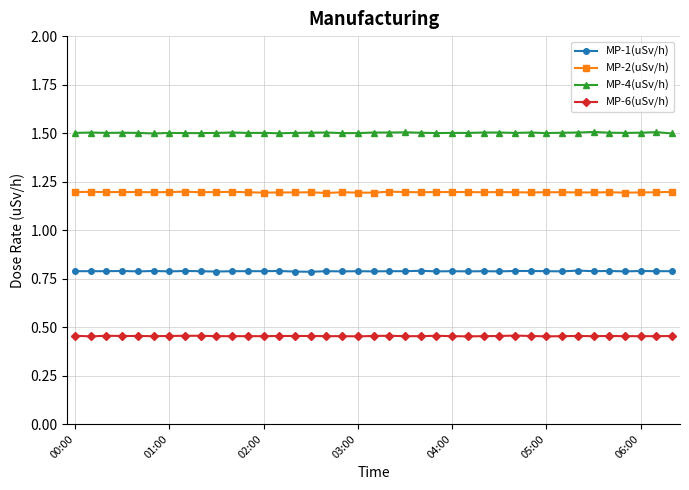

What is the average value of the MP-1(uSv/h) series?

0.8